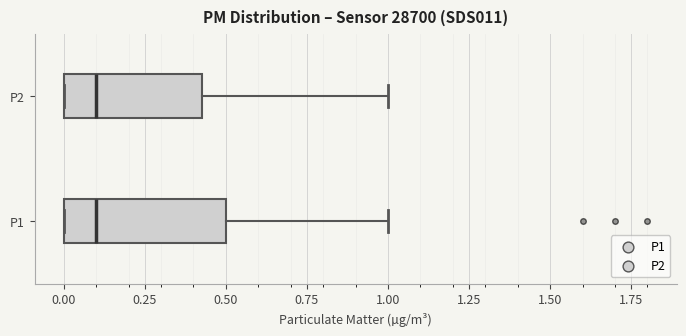

Reading bottom to top, read every box against the x-axis: the position of its median line, the range the box covers, and the ends of its whiskers. The values are not printed on the chart, so give them approximately, as read against the axis.

P1: median 0.10, box 0.00 to 0.50, whiskers 0.00 to 1.00
P2: median 0.10, box 0.00 to 0.45, whiskers 0.00 to 1.00